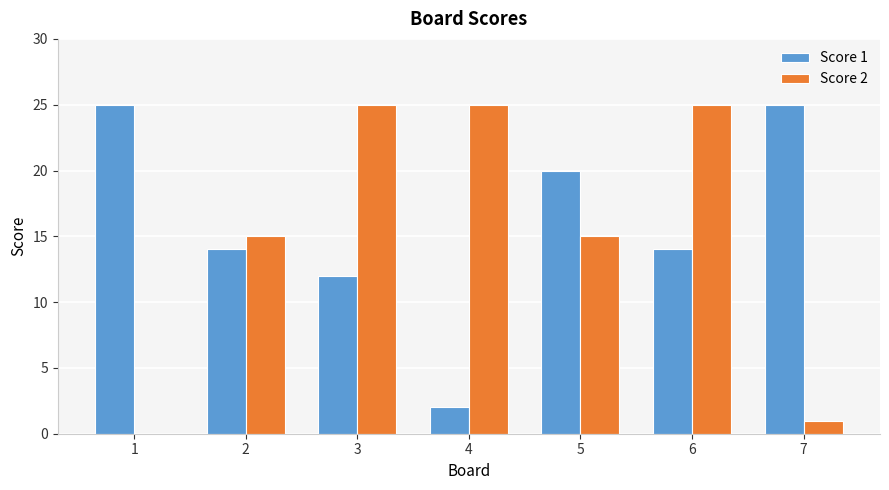

Are the bars grouped side by side (vs. stacked)?

Yes